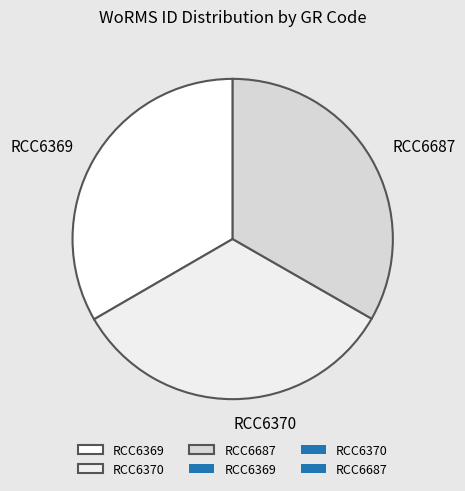

Is the sum of RCC6370 and RCC6369 greater than half?

Yes